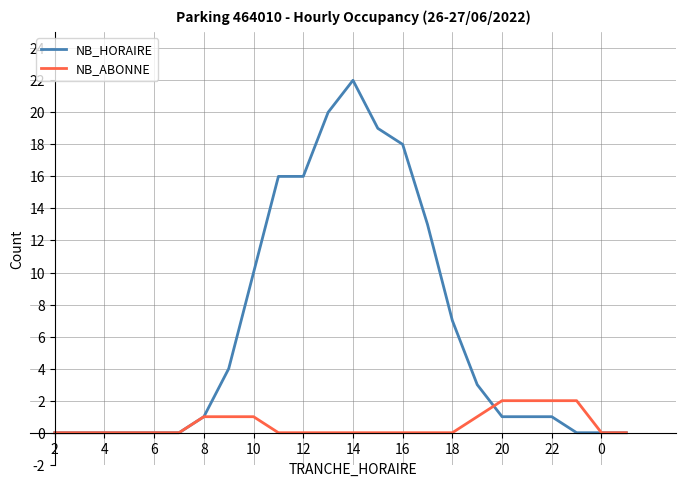

Rank the series by their maximum value, from highest to lowest.

NB_HORAIRE, NB_ABONNE